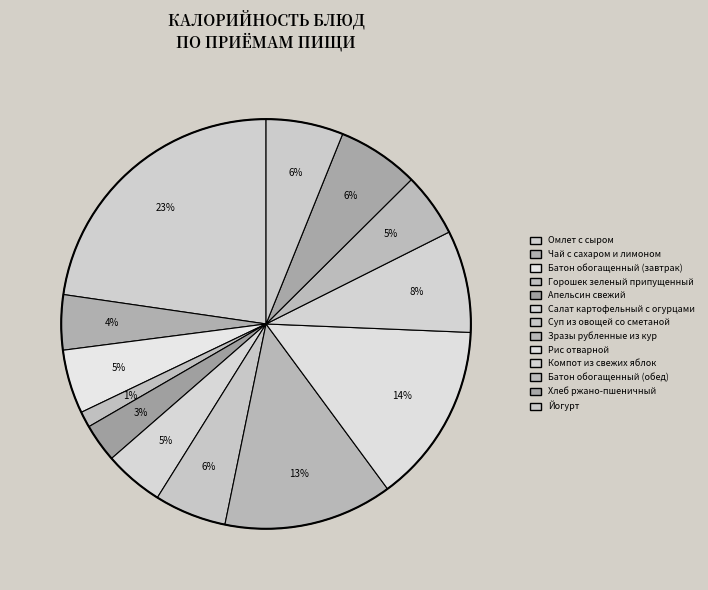

To the nearest percent, what is the difference between the Апельсин свежий and Горошек зеленый припущенный slice percentages?

2%